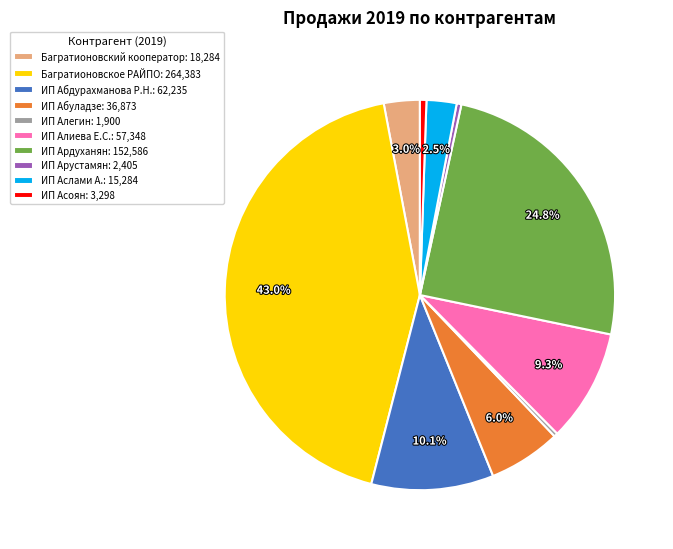

Which slice is the largest?

Багратионовское РАЙПО